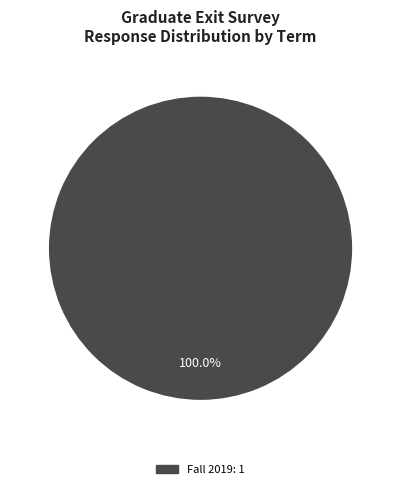

Is there any slice that represents more than half of the pie?

Yes